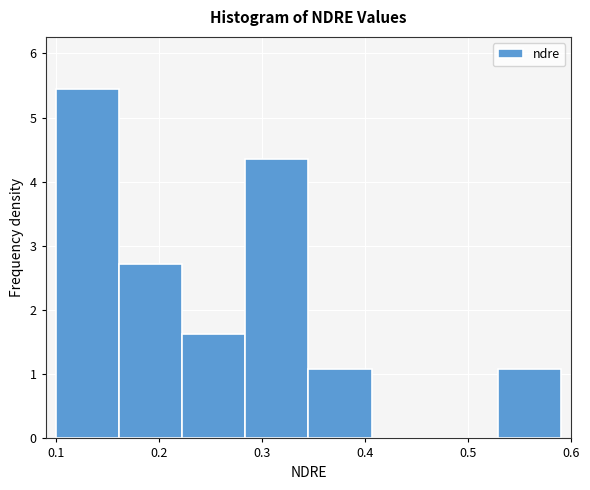

Reading left to right, list every bar in this chart as the range it spans on the x-axis followed by its height. Neither the bar edges nor the heights are printed on the chart, so give them approximately, as read against the axes.

0.10 to 0.16: 5.4
0.16 to 0.22: 2.7
0.22 to 0.28: 1.6
0.28 to 0.35: 4.4
0.35 to 0.41: 1.1
0.41 to 0.47: 0
0.47 to 0.53: 0
0.53 to 0.59: 1.1